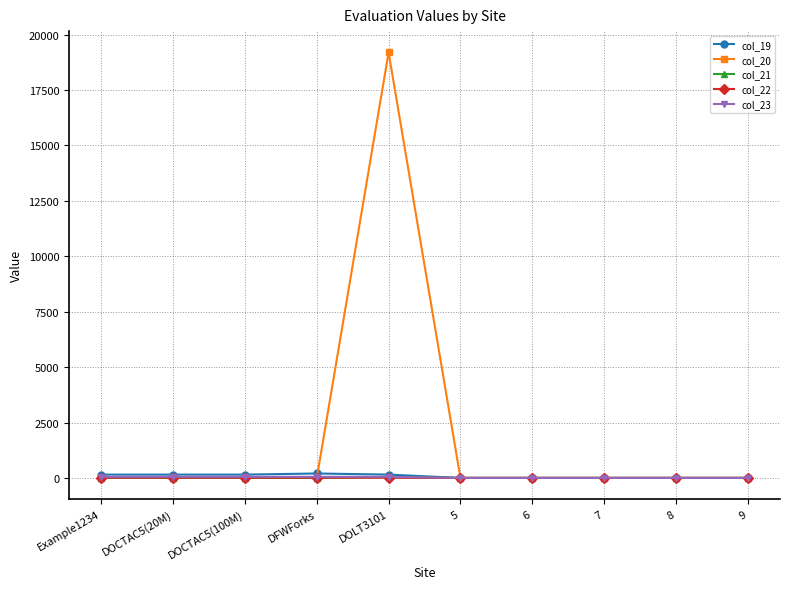

Which category has the highest value across all series?

DOLT3101